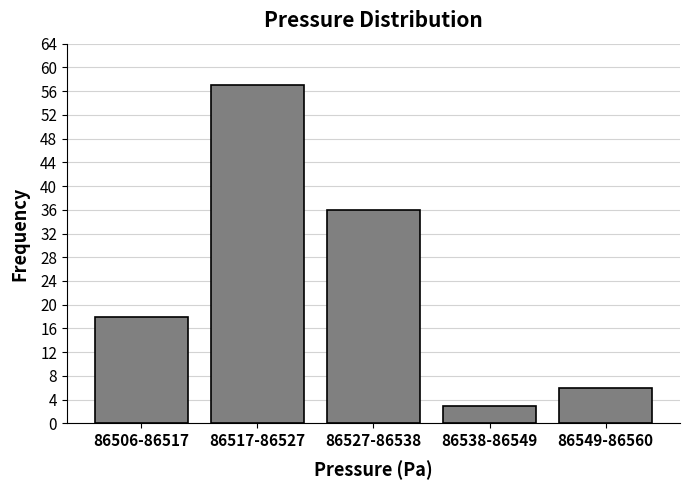

Reading left to right, what are all the values shown in this chart?

86506-86517=18	86517-86527=57	86527-86538=36	86538-86549=3	86549-86560=6